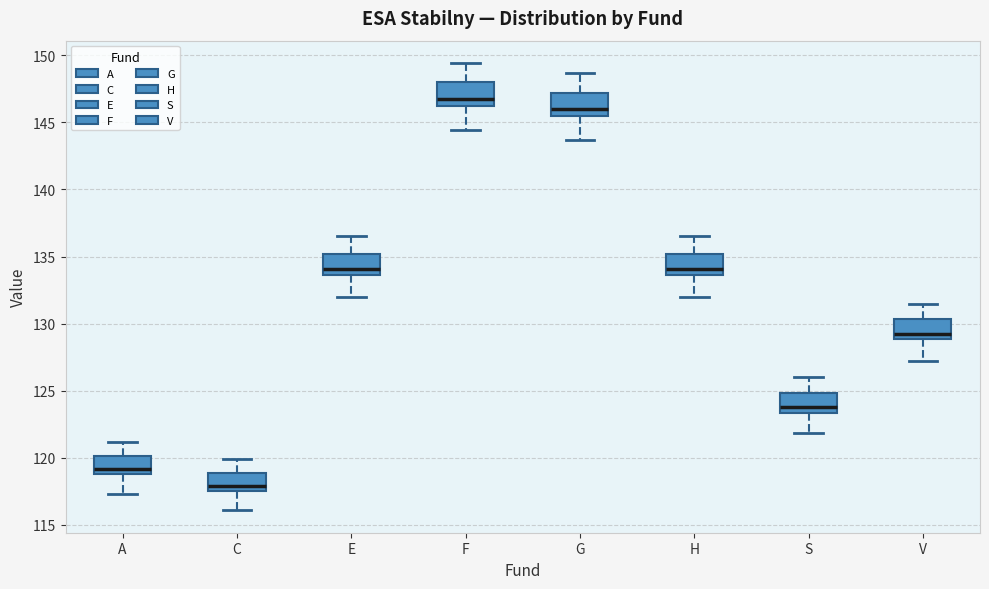

Reading left to right, read every box against the y-axis: the position of its median line, the range the box covers, and the ends of its whiskers. The values are not printed on the chart, so give them approximately, as read against the axis.

A: median 119.0, box 118.5 to 120.0, whiskers 117.5 to 121.0
C: median 118.0, box 117.5 to 119.0, whiskers 116.0 to 120.0
E: median 134.0, box 133.5 to 135.0, whiskers 132.0 to 136.5
F: median 147.0, box 146.0 to 148.0, whiskers 144.5 to 149.5
G: median 146.0, box 145.5 to 147.0, whiskers 143.5 to 148.5
H: median 134.0, box 133.5 to 135.0, whiskers 132.0 to 136.5
S: median 124.0, box 123.5 to 125.0, whiskers 122.0 to 126.0
V: median 129.0 (just above the box's lower edge), box 129.0 to 130.5, whiskers 127.0 to 131.5